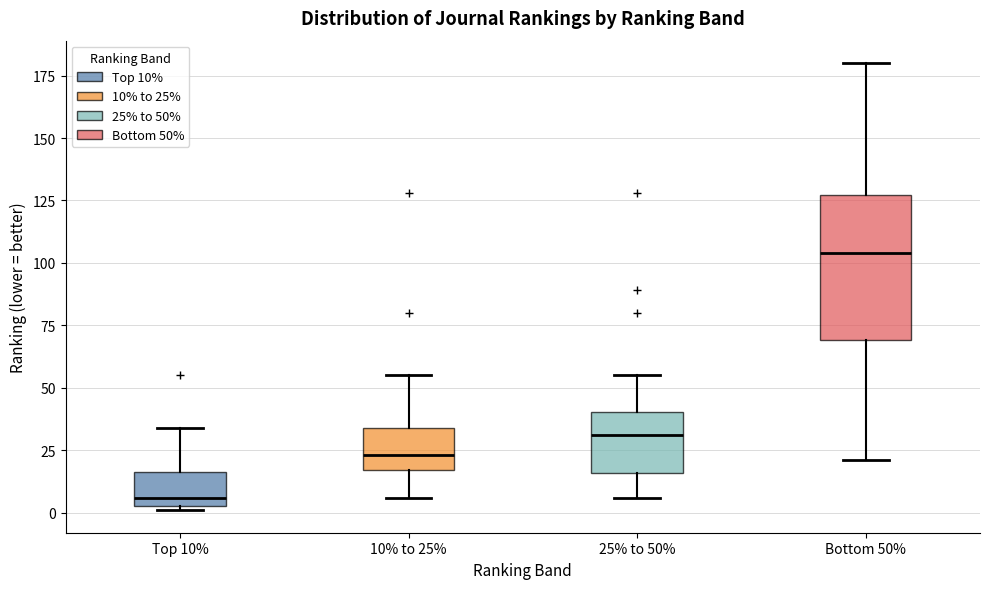

Comparing the boxes themselves (not the whiskers), which one is the tallest?

Bottom 50%